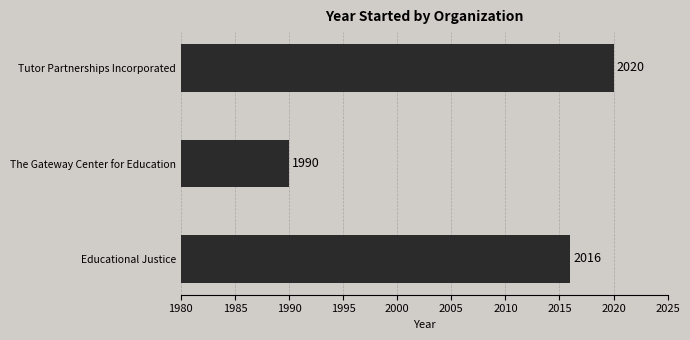

What is the greatest value displayed?

2020